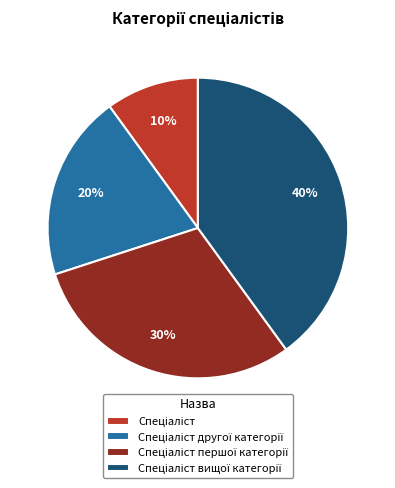

Is there a majority slice in this chart?

No